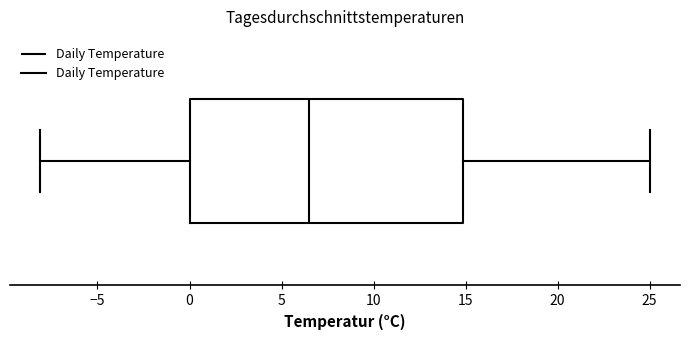

Transcribe this box plot: give where the median line is, the range the box spans, and where the two whiskers end, as read against the x-axis. The values are not printed on the chart, so give them approximately, as read against the axis.

median 6.5, box 0.0 to 15.0, whiskers -8.0 to 25.0